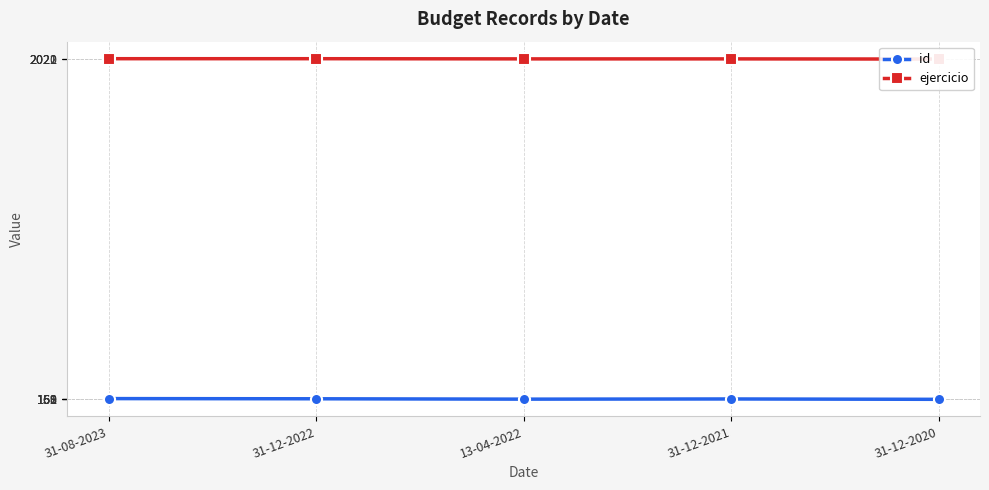

What position from the right is 31-12-2021?

2